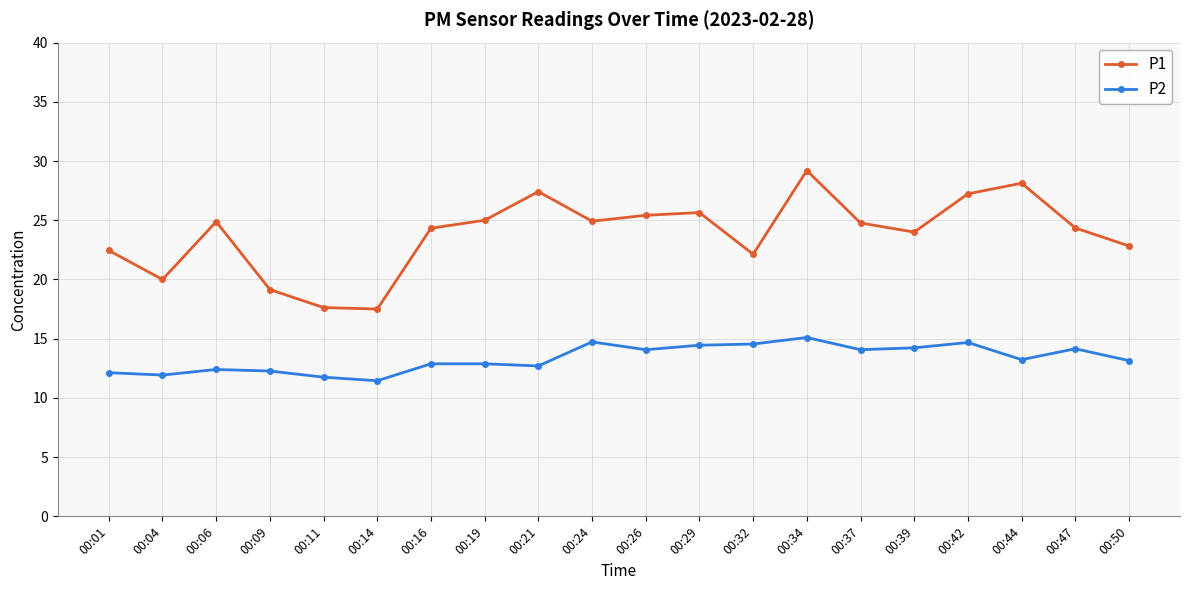

At which category is the sum across all series the highest?

00:34